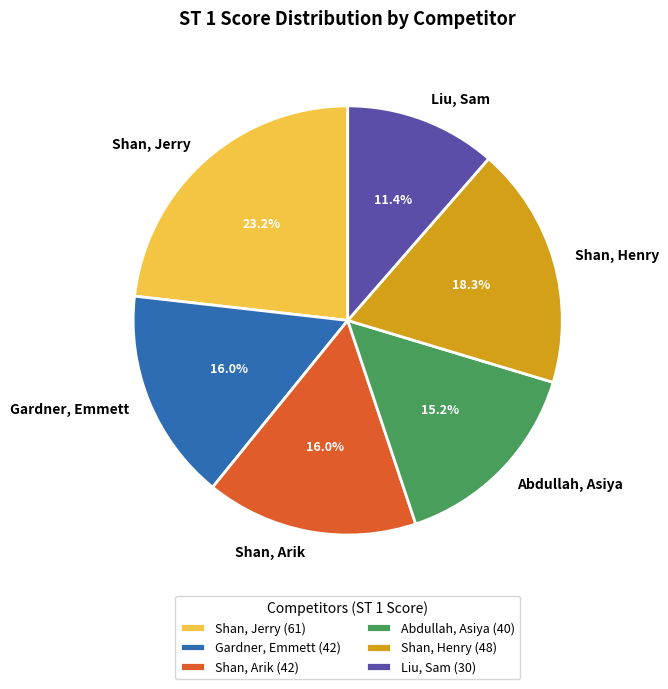

To the nearest percent, what is the difference between the largest and smallest slice percentages?

12%